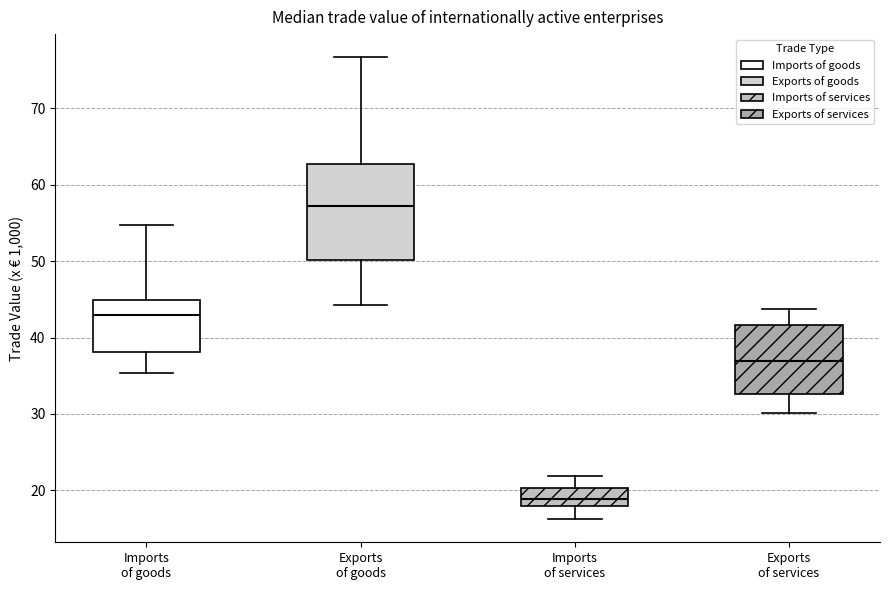

Which box is the tallest, from its lower edge to its upper edge?

Exports of goods